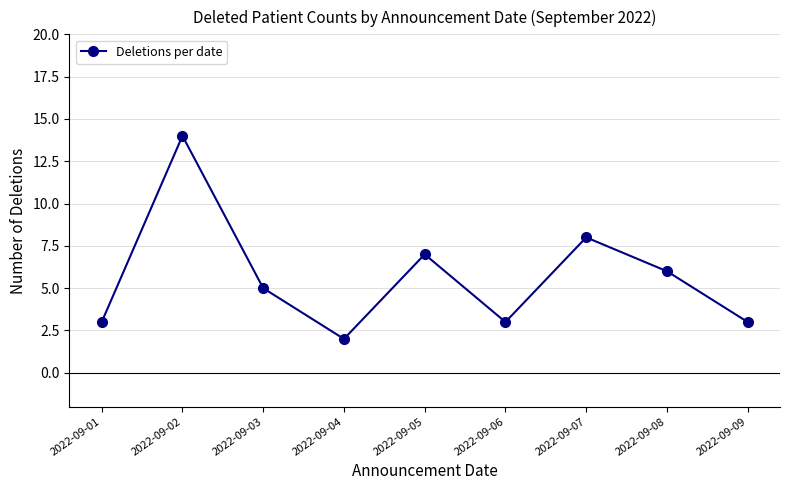

What is the difference between the second highest and second lowest values?

5